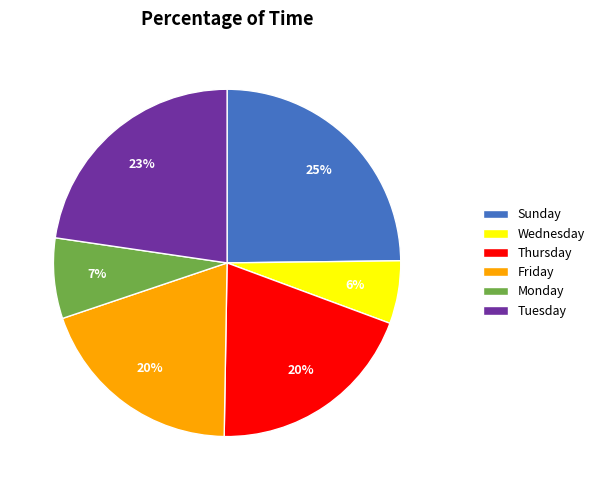

Is there a majority slice in this chart?

No